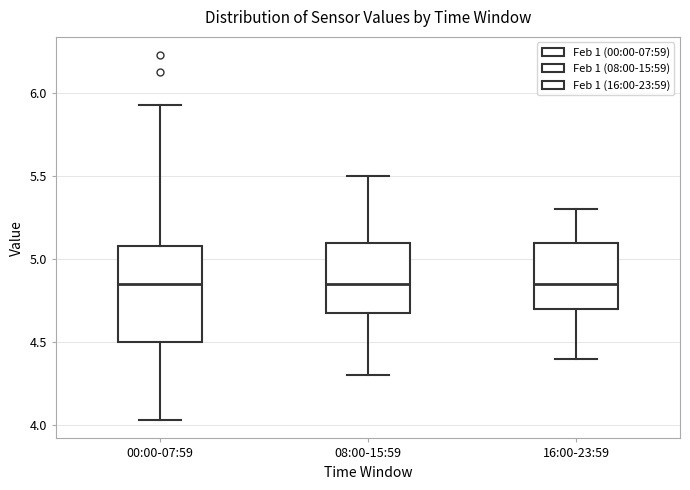

Reading left to right, read every box against the y-axis: the position of its median line, the range the box covers, and the ends of its whiskers. The values are not printed on the chart, so give them approximately, as read against the axis.

00:00-07:59: median 4.85, box 4.50 to 5.10, whiskers 4.05 to 5.95
08:00-15:59: median 4.85, box 4.70 to 5.10, whiskers 4.30 to 5.50
16:00-23:59: median 4.85, box 4.70 to 5.10, whiskers 4.40 to 5.30